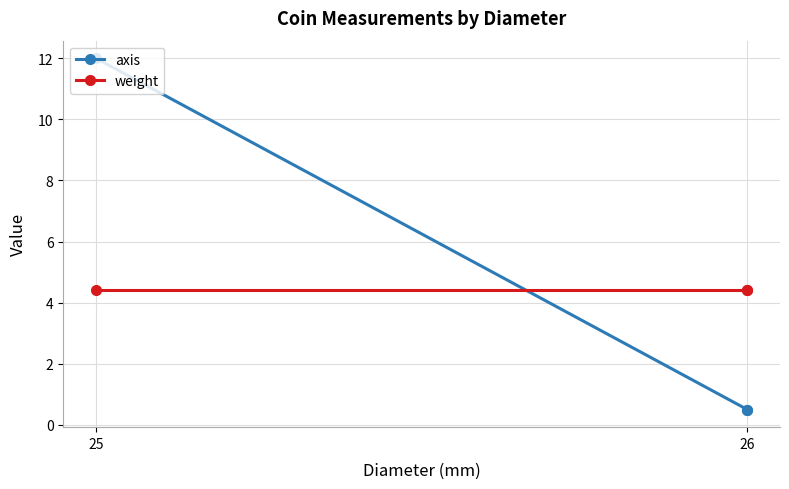

What are all the series names shown in the legend?

axis, weight